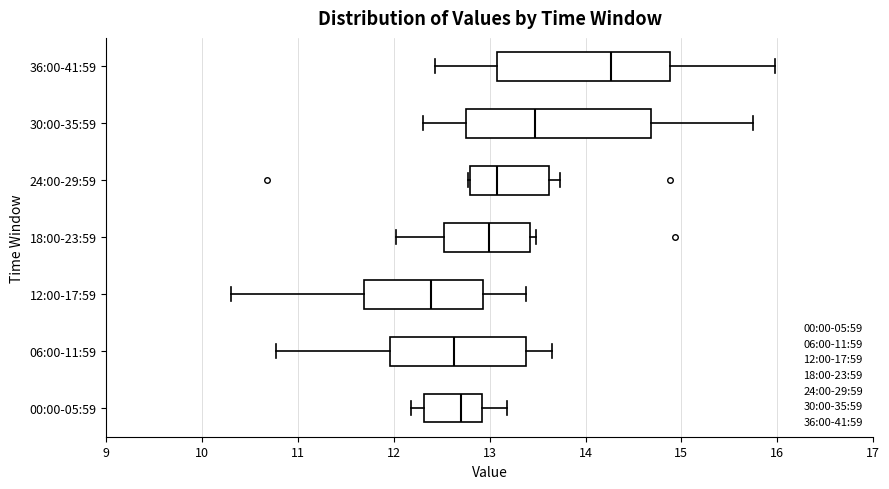

Where is the left edge of the box for 00:00-05:59 on the x-axis? The values are not printed on the chart, so give them approximately, as read against the axis.

12.3